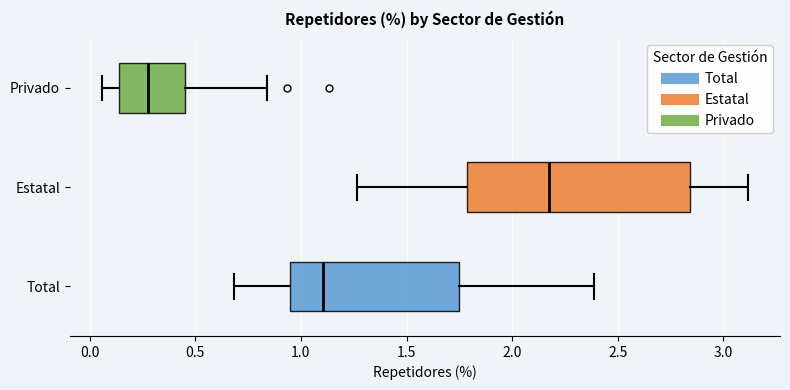

Which box has the furthest to the left median line?

Privado